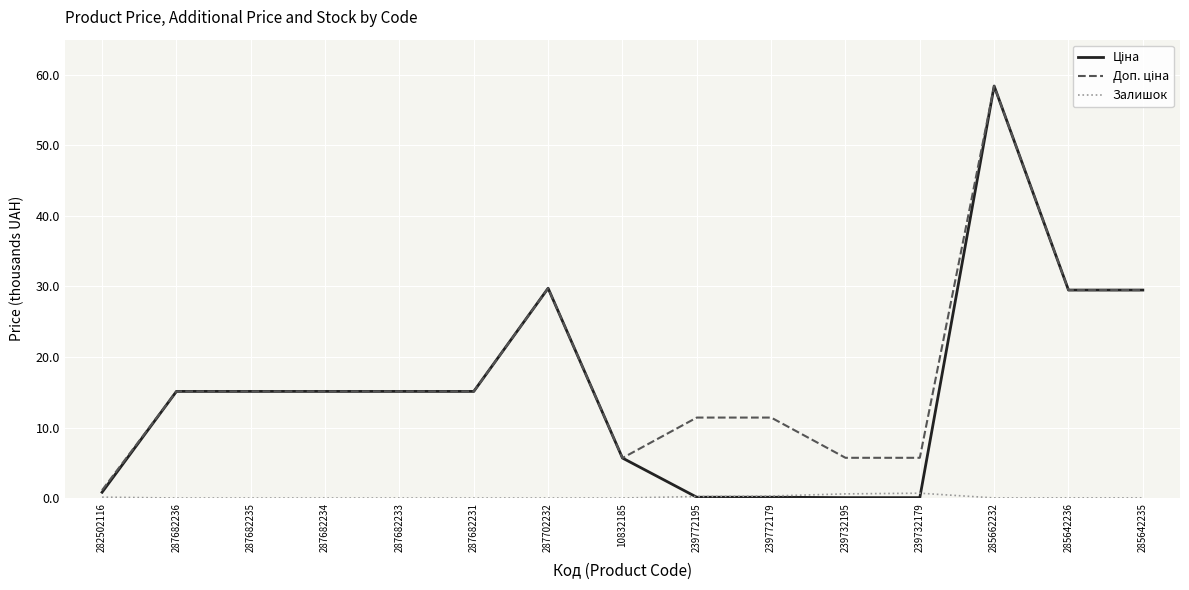

True or false: Залишок has a value of 125.0 at 282502116.

True